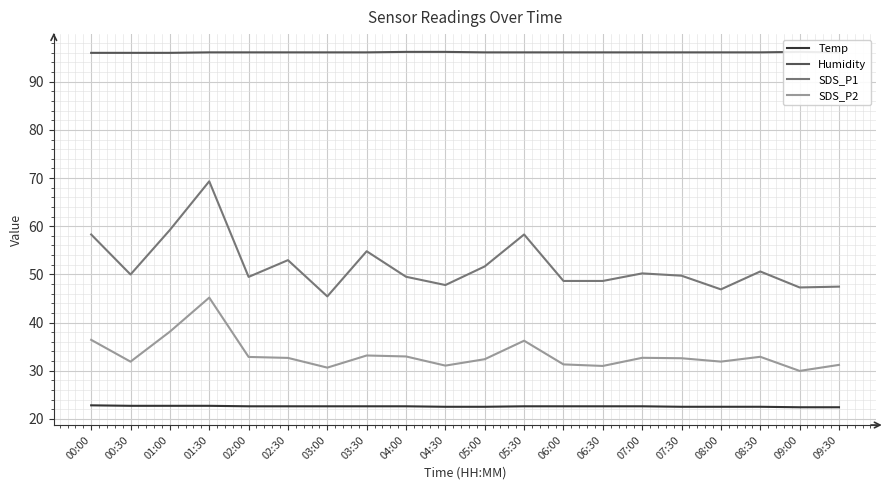

What is the sum of the Humidity values at 00:30 and 01:30?

192.1